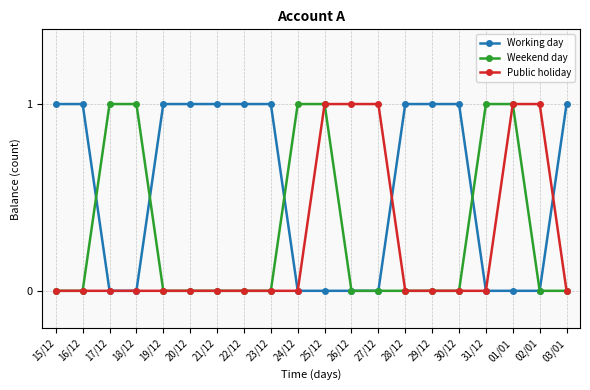

What position from the right is 15/12?

20